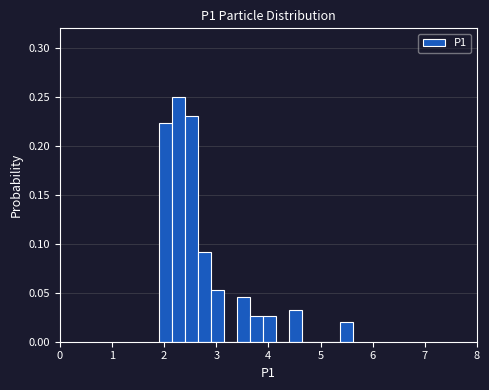

Read against the x-axis, roughly where is the centre of the tallest bar?

2.3